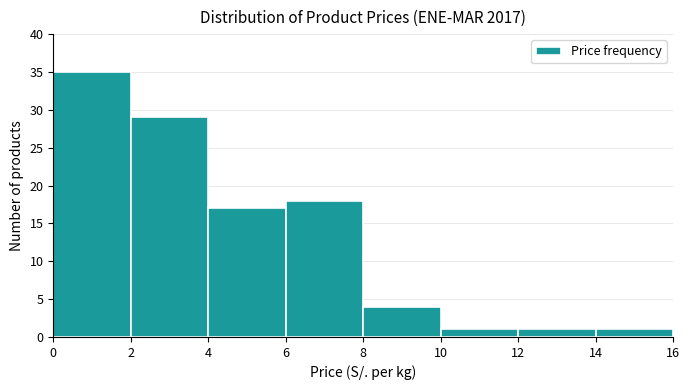

Over which range of the x-axis is the bar tallest?

0 to 2